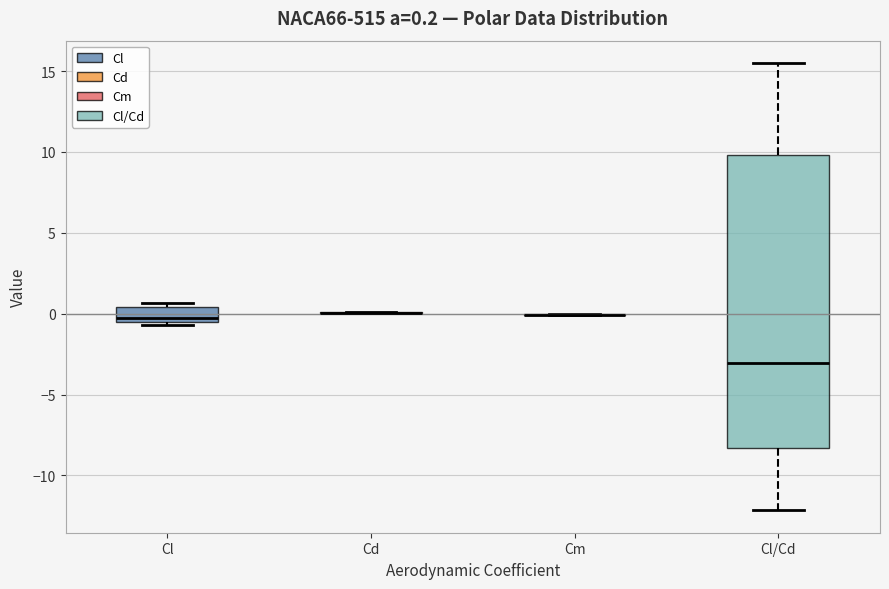

Comparing the boxes themselves (not the whiskers), which one is the tallest?

Cl/Cd